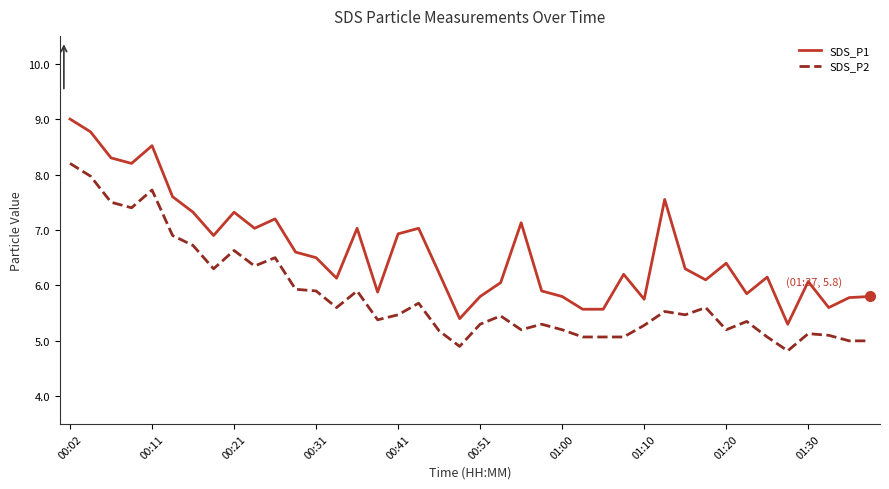

Rank the series by their maximum value, from highest to lowest.

SDS_P1, SDS_P2